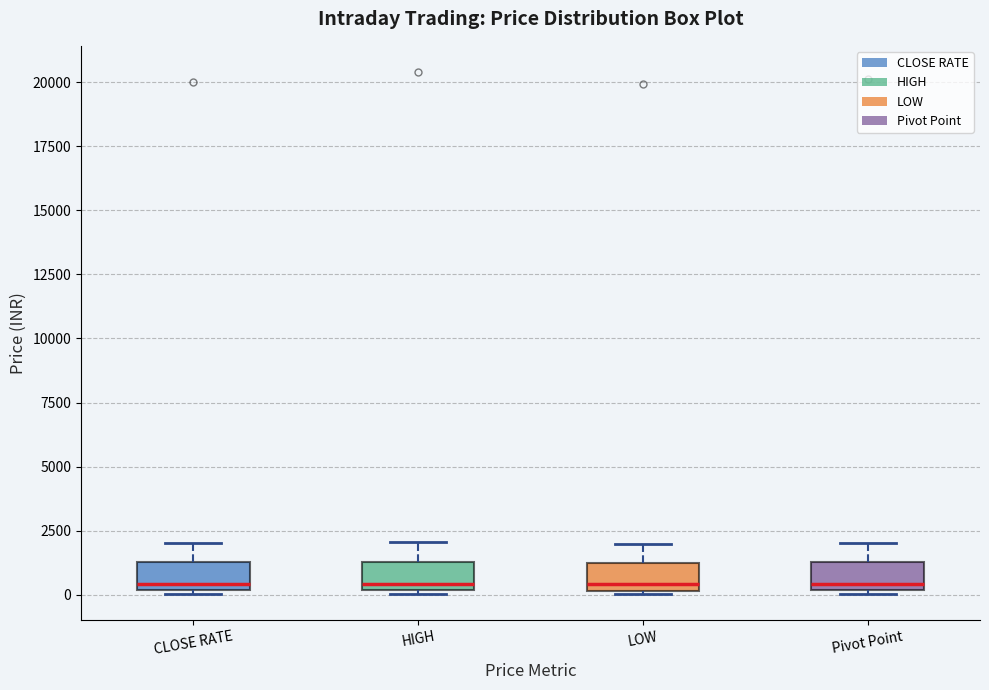

Reading left to right, read every box against the y-axis: the position of its median line, the range the box covers, and the ends of its whiskers. The values are not printed on the chart, so give them approximately, as read against the axis.

CLOSE RATE: median 500, box 0 to 1500, whiskers 0 to 2000
HIGH: median 500, box 0 to 1500, whiskers 0 to 2000
LOW: median 500, box 0 to 1000, whiskers 0 to 2000
Pivot Point: median 500, box 0 to 1500, whiskers 0 to 2000